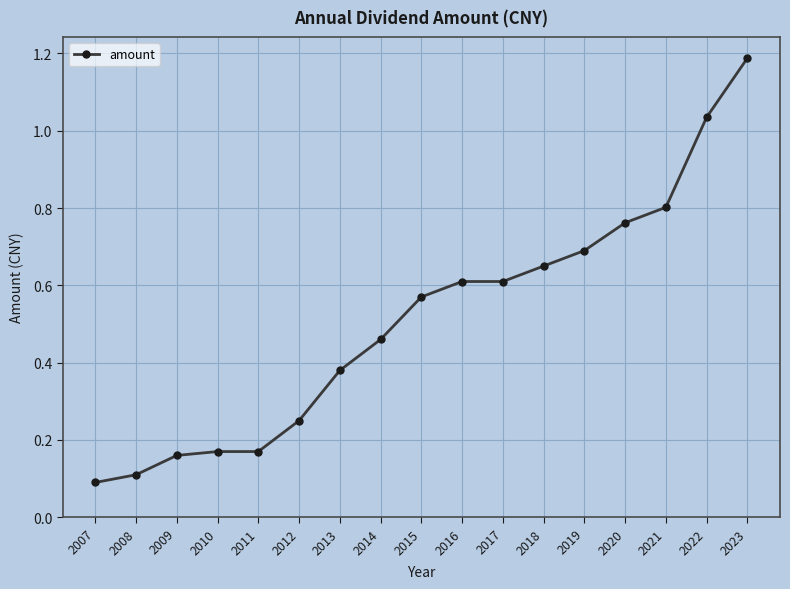

What is the difference between the maximum and second lowest values?

1.1